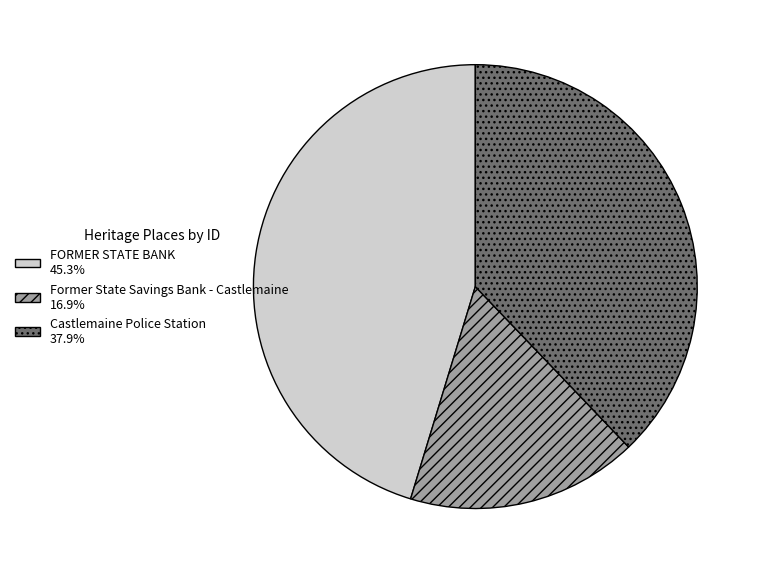

Which category has the smallest portion of the pie?

Former State Savings Bank - Castlemaine